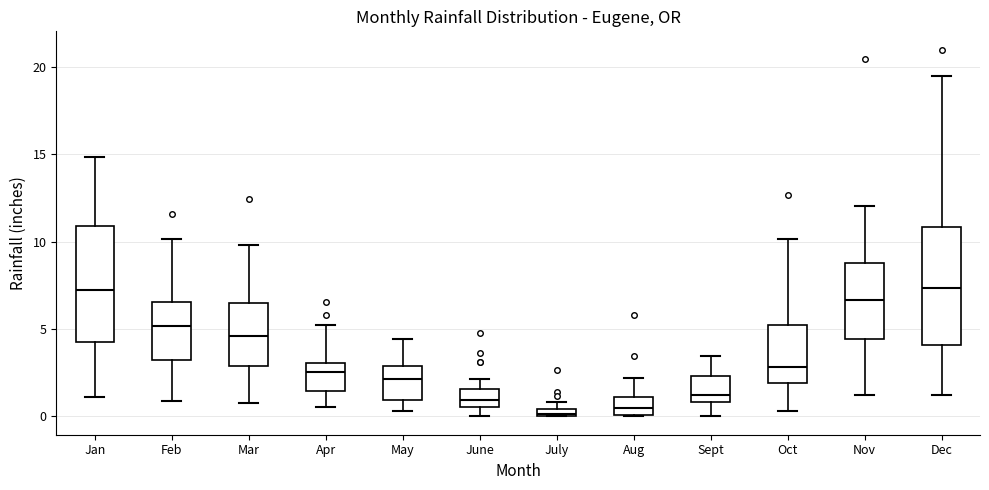

Where does the median line of the box for May sit on the y-axis? The values are not printed on the chart, so give them approximately, as read against the axis.

2.0